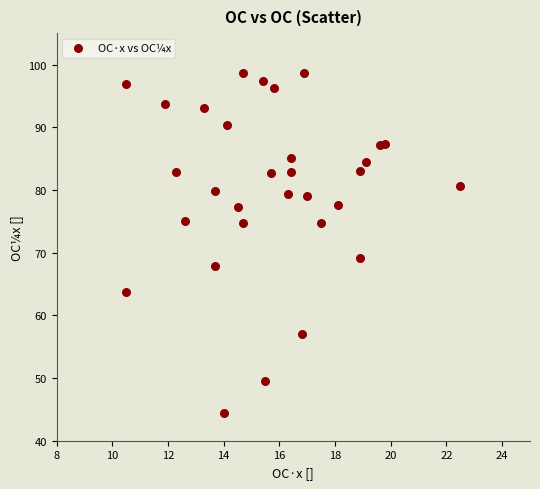

What is the range of Y values (max minus min)?

54.1